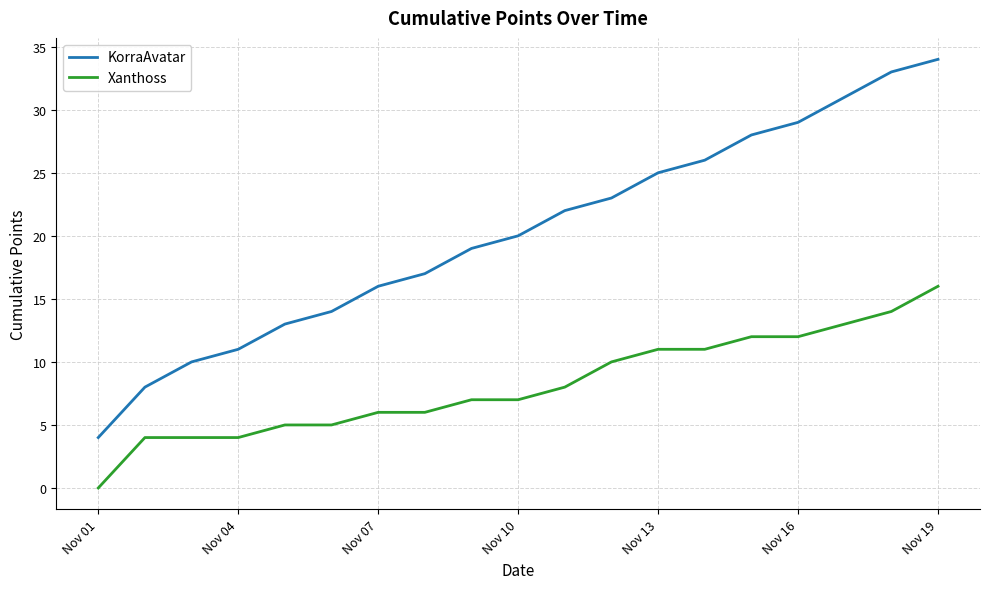

Rank the series by their average value, from lowest to highest.

Xanthoss, KorraAvatar